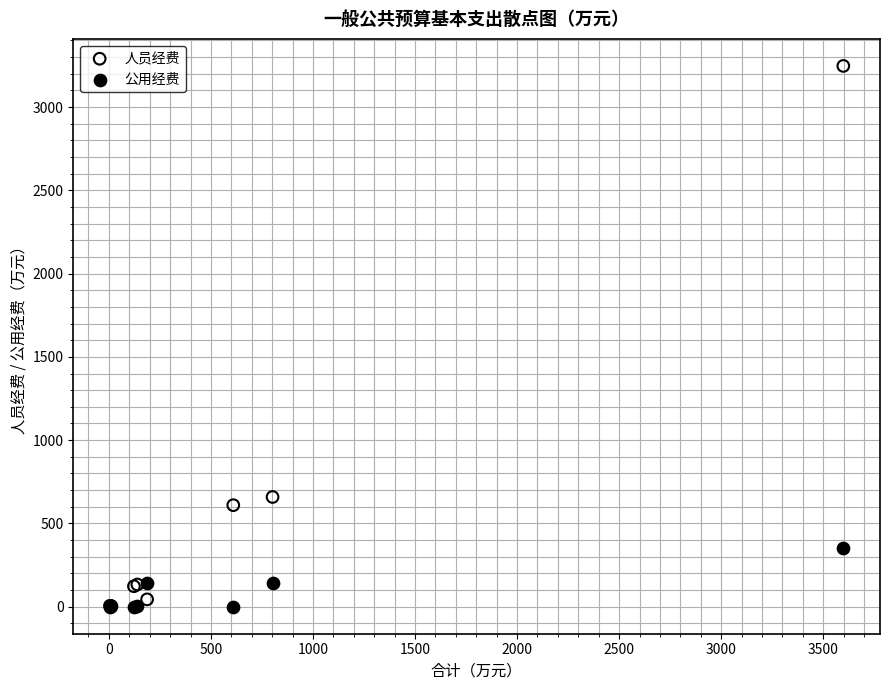

In the 人员经费 series, what Y value is closest to 1625?

658.7